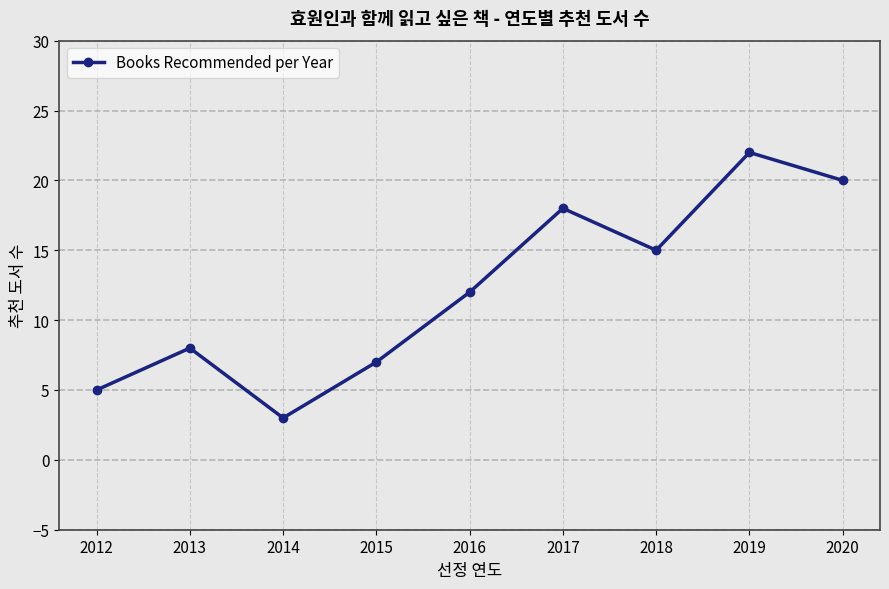

How many interior local peaks (higher than both neighbors) does the data have?

3